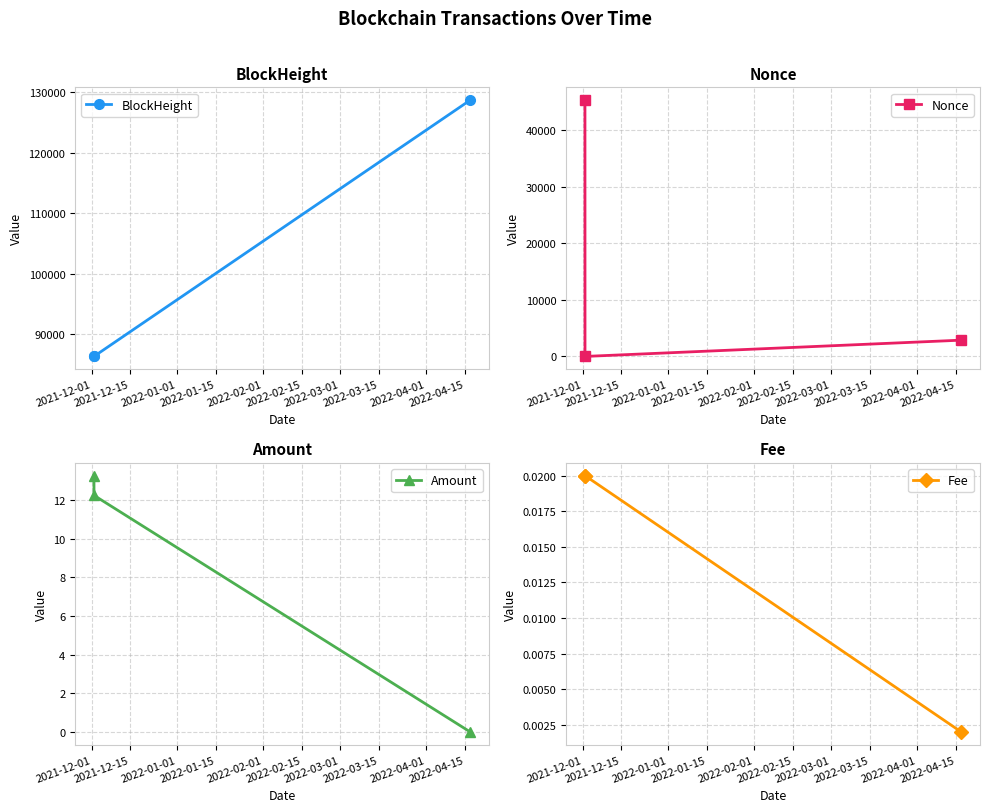

Reading left to right, list all the values displayed in this chart.

BlockHeight: 86309.0	86317.0	128723.0
Nonce: 45347.0	0.0	2879.0
Amount: 13.2	12.2	0.0
Fee: 0.0	0.0	0.0